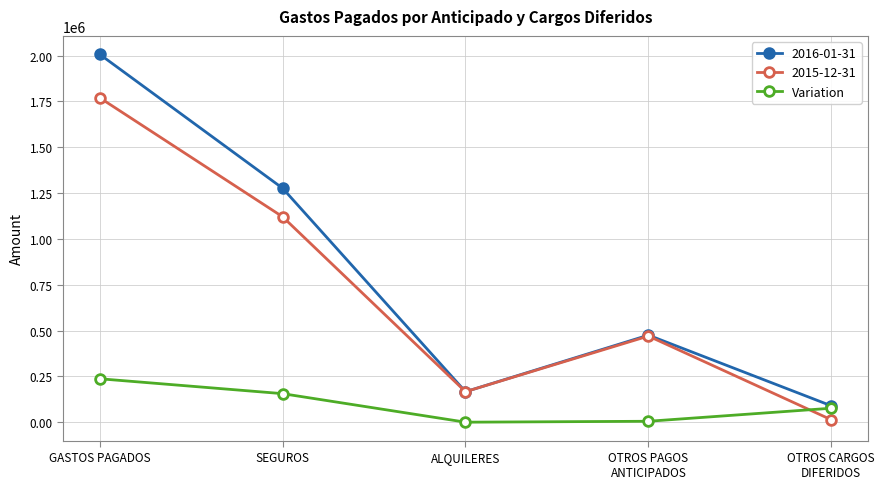

What position from the right is GASTOS PAGADOS?

5